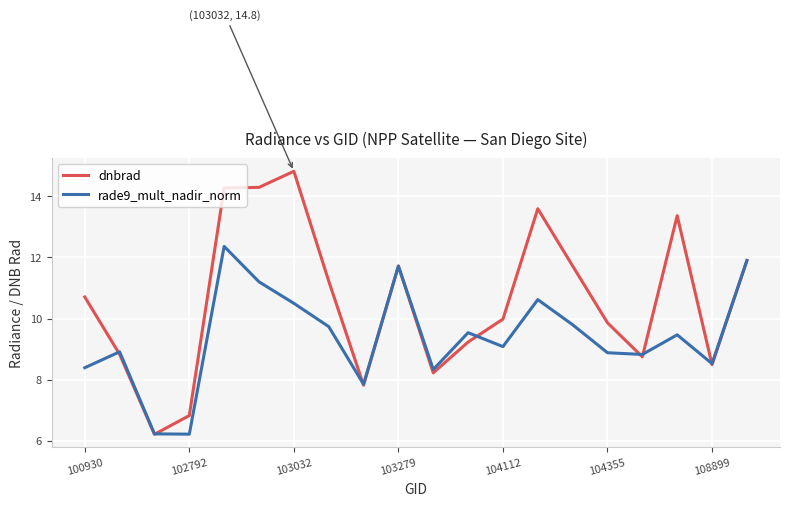

Which series has the largest range (max minus min)?

dnbrad